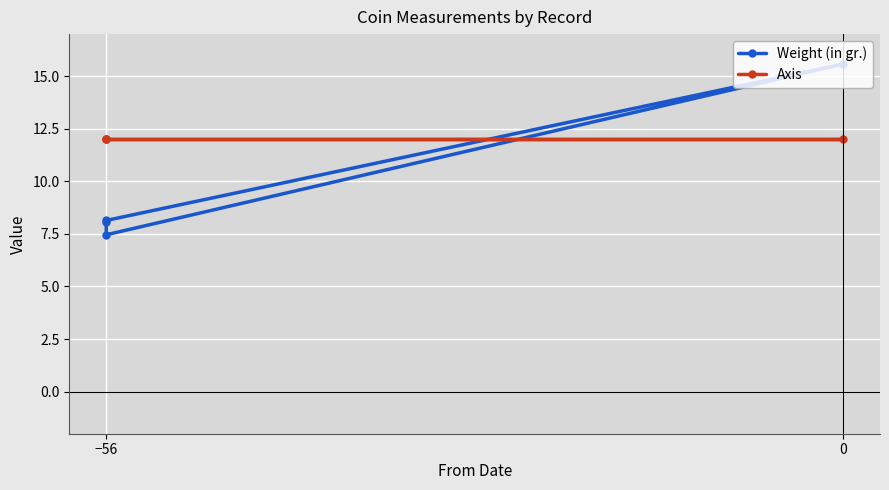

True or false: Weight (in gr.) has more than 2 interior local peaks.

False